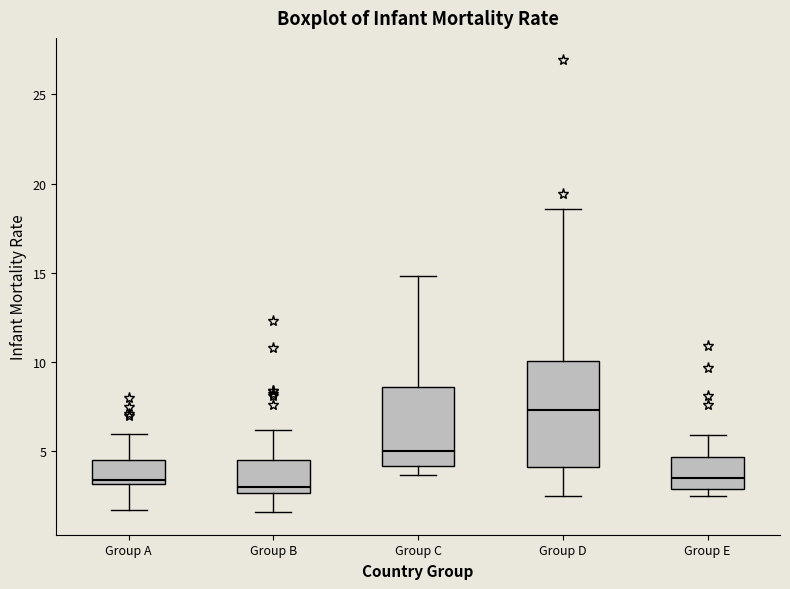

Which box has the highest median line?

Group D